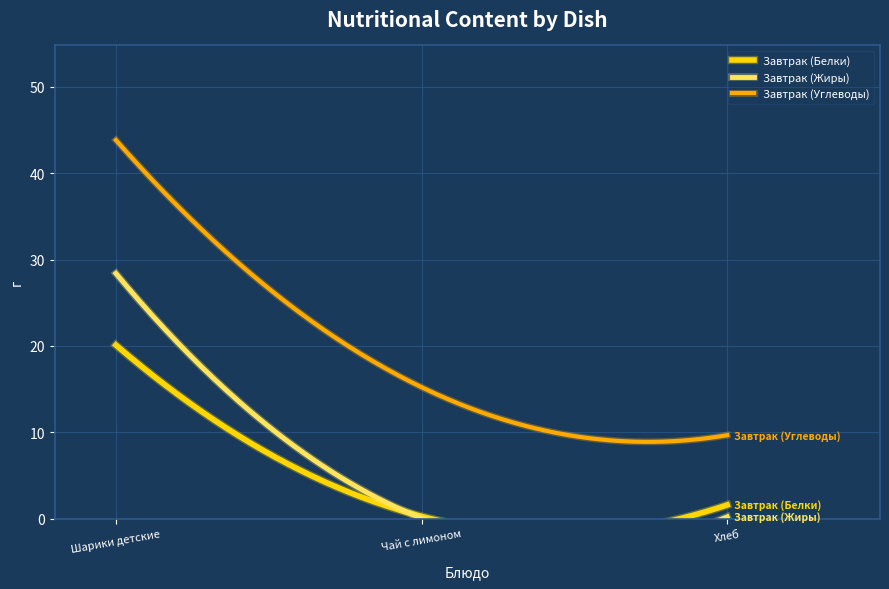

How many series are shown in this chart?

3